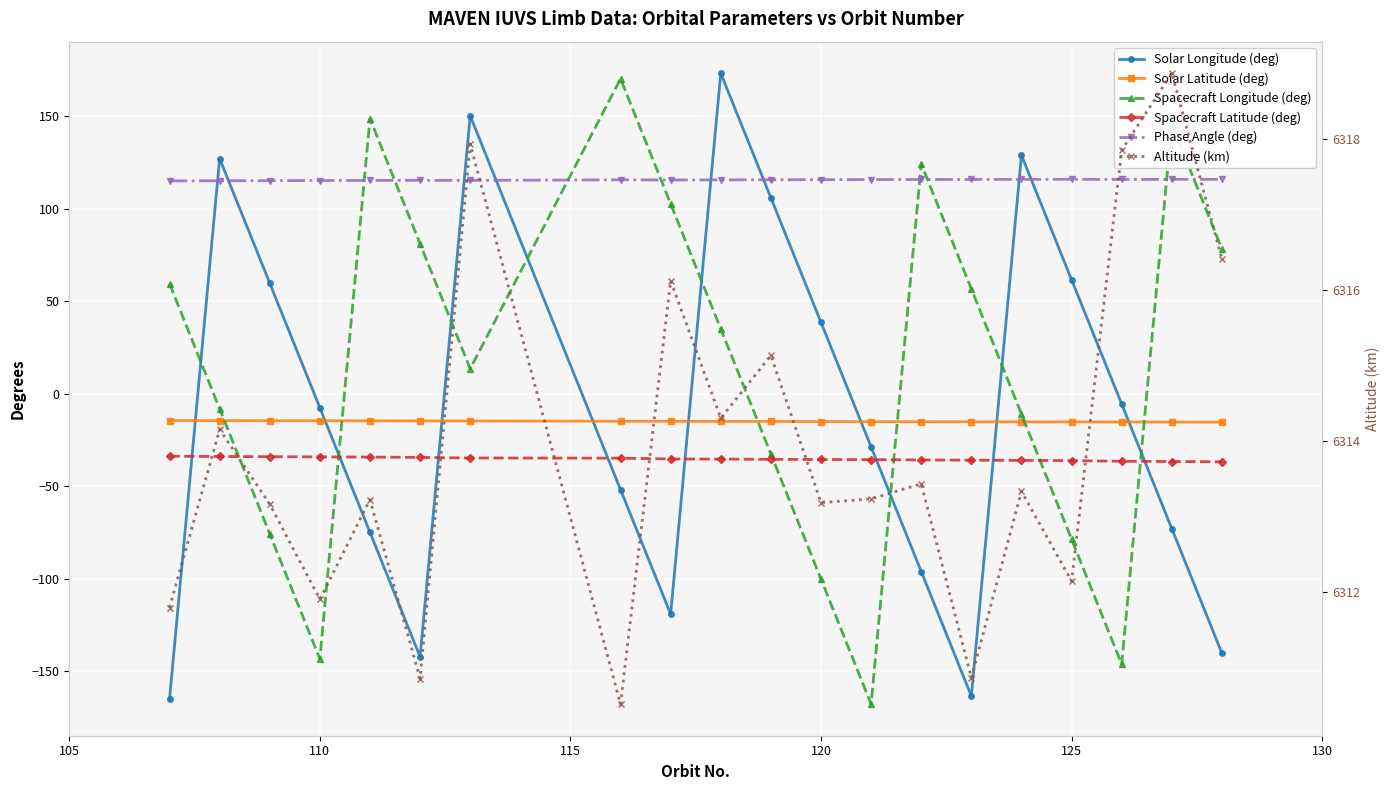

What are all the series names shown in the legend?

Solar Longitude (deg), Solar Latitude (deg), Spacecraft Longitude (deg), Spacecraft Latitude (deg), Phase Angle (deg), Altitude (km)